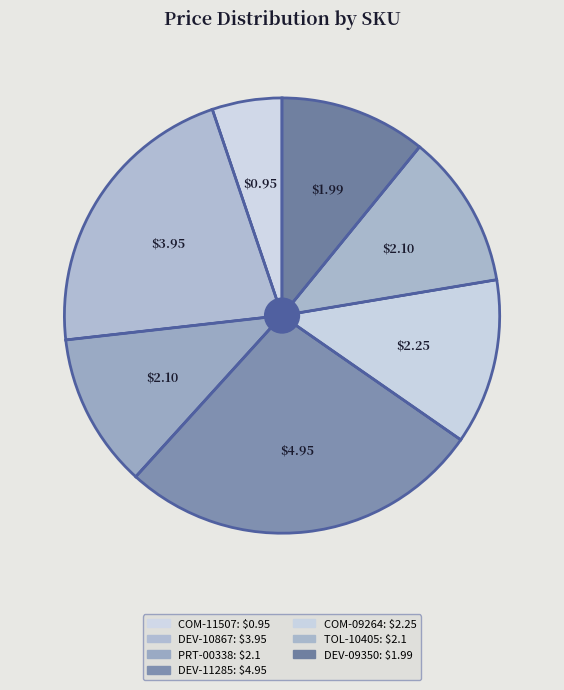

What percentage do PRT-00338 and TOL-10405 together represent?

23.0%